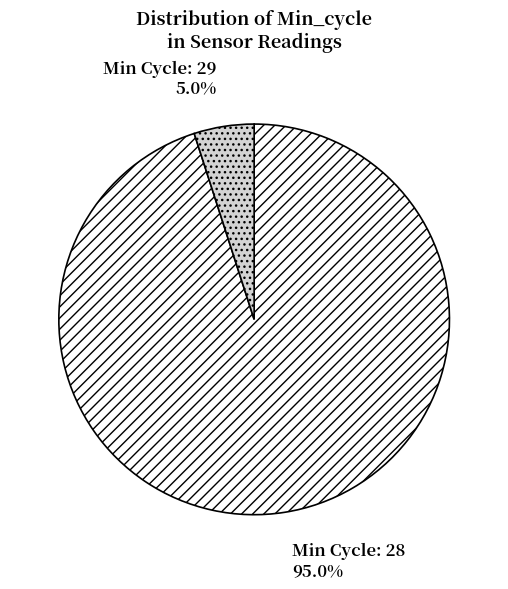

Is there any slice that represents more than half of the pie?

Yes